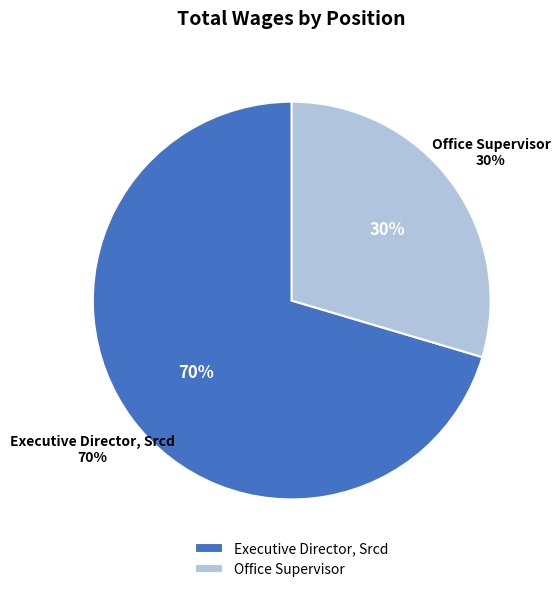

What is the change in value from Executive Director, Srcd to Office Supervisor?

-80845